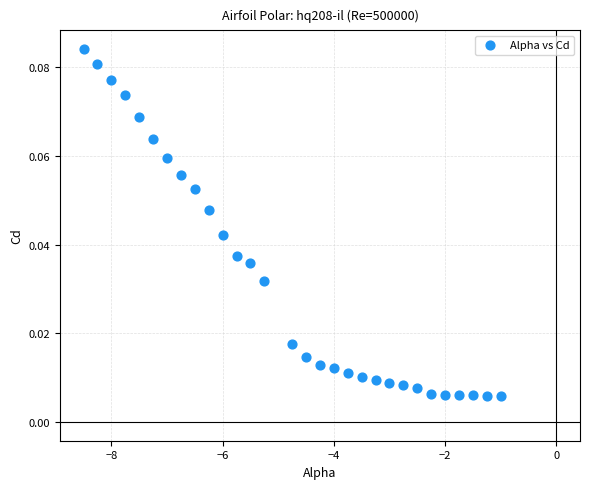

What is the range of X values (max minus min)?

7.5